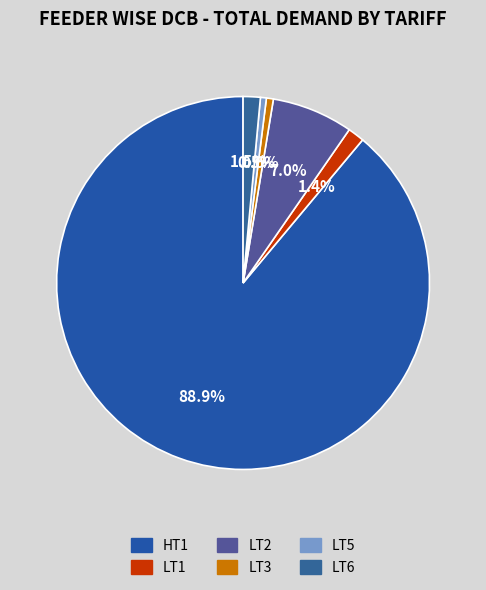

To the nearest percent, what is the combined percentage of LT6 and HT1?

90%